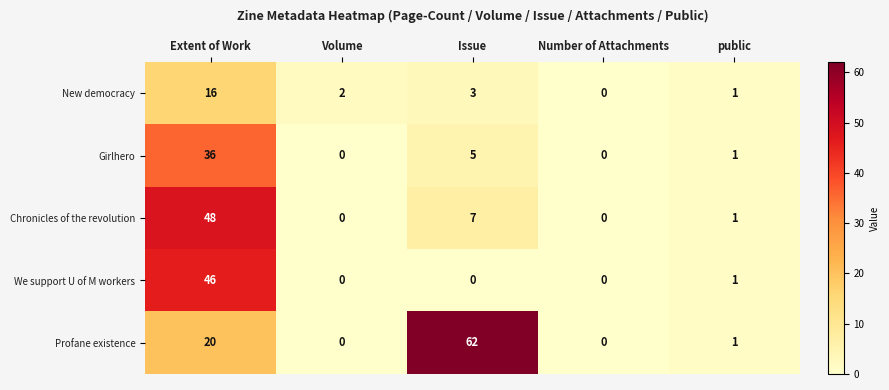

At which category does the chart reach its peak across all series?

Issue